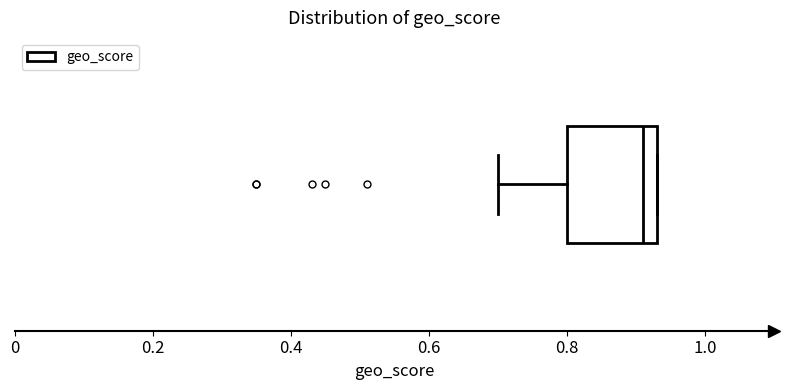

Read this box plot against the x-axis: the position of the median line, the range covered by the box, and the ends of both whiskers. The values are not printed on the chart, so give them approximately, as read against the axis.

median 0.92, box 0.80 to 0.94, whiskers 0.70 to 0.94